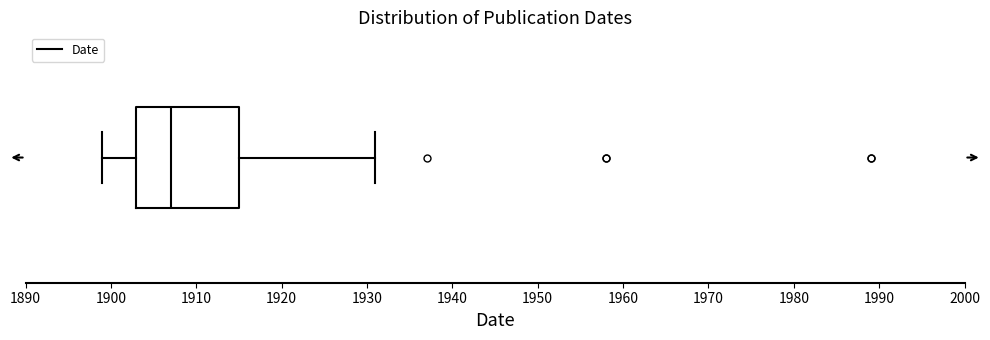

Transcribe this box plot: give where the median line is, the range the box spans, and where the two whiskers end, as read against the x-axis. The values are not printed on the chart, so give them approximately, as read against the axis.

median 1907, box 1903 to 1915, whiskers 1899 to 1931